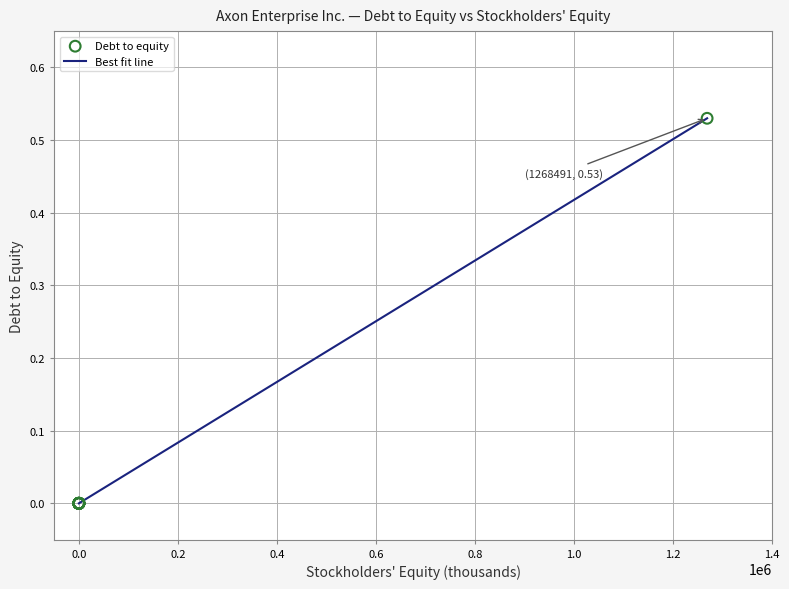

How many lines are shown in the chart?

1